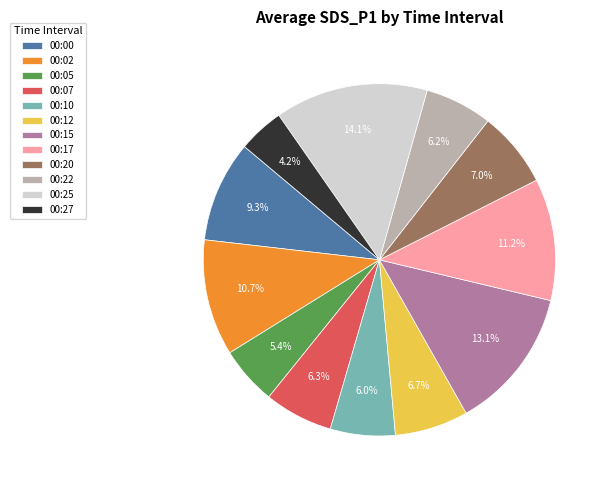

What is the ratio of the value at 00:25 to the value at 00:00?

1.5